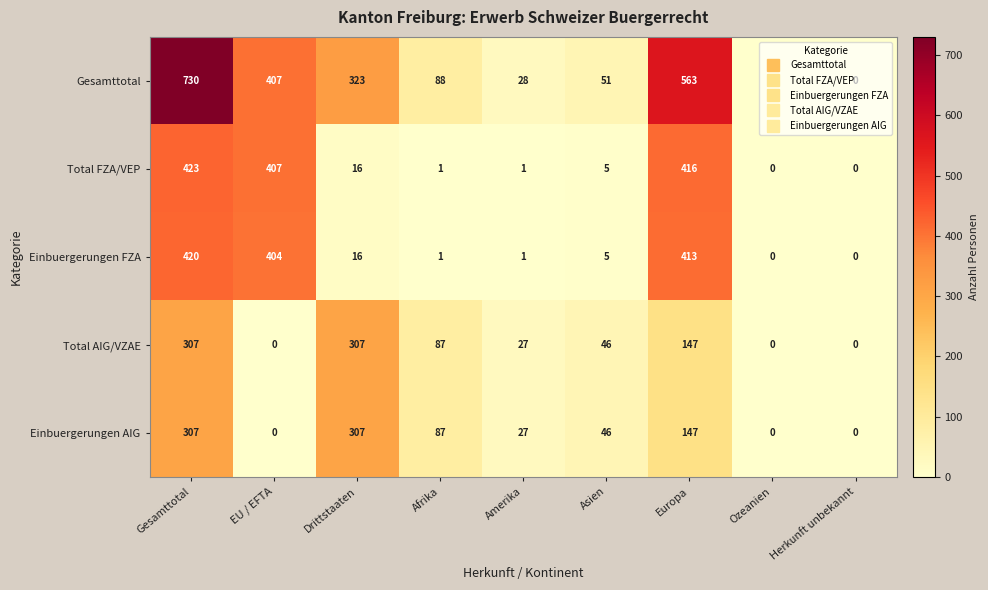

Which series has the largest total across all categories?

Gesamttotal